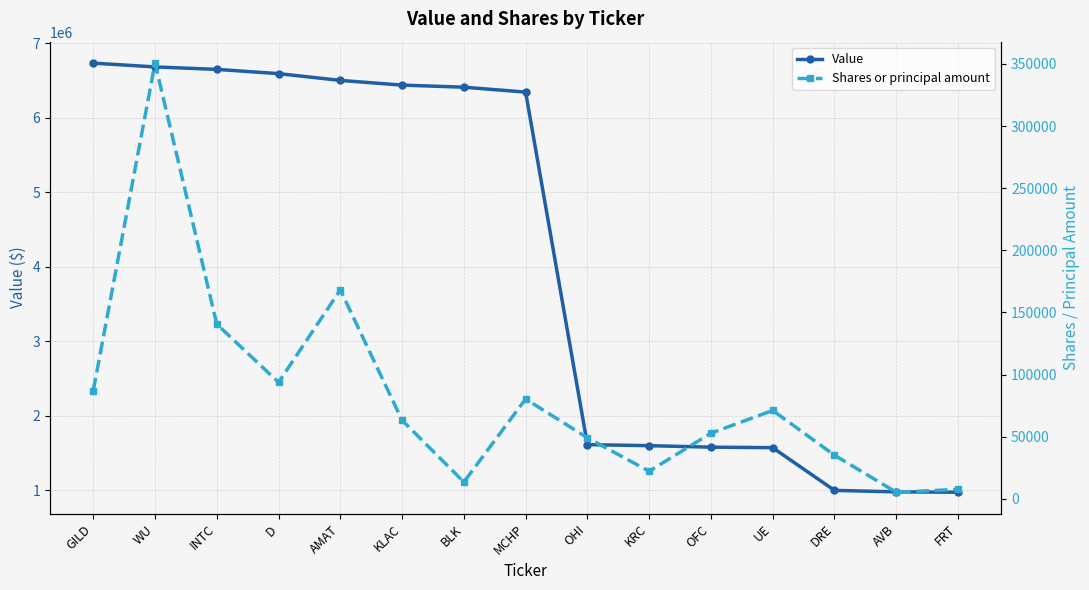

What is the difference between the Value values at BLK and INTC?

239000